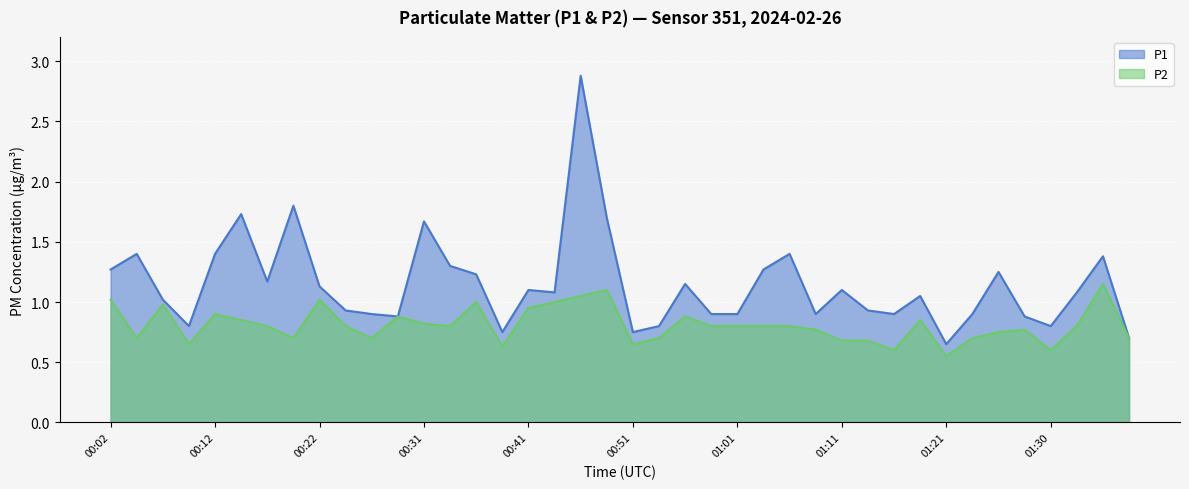

Reading left to right, what are all the values shown in this chart?

P1: 00:02=1.3	00:04=1.4	00:07=1.0	00:09=0.8	00:12=1.4	00:14=1.7	00:17=1.2	00:19=1.8	00:22=1.1	00:24=0.9	00:26=0.9	00:29=0.9	00:31=1.7	00:34=1.3	00:36=1.2	00:39=0.8	00:41=1.1	00:44=1.1	00:46=2.9	00:49=1.7	00:51=0.8	00:53=0.8	00:56=1.1	00:58=0.9	01:01=0.9	01:03=1.3	01:06=1.4	01:08=0.9	01:11=1.1	01:13=0.9	01:16=0.9	01:18=1.1	01:21=0.7	01:23=0.9	01:25=1.2	01:28=0.9	01:30=0.8	01:33=1.1	01:35=1.4	01:38=0.7
P2: 00:02=1.0	00:04=0.7	00:07=1.0	00:09=0.7	00:12=0.9	00:14=0.8	00:17=0.8	00:19=0.7	00:22=1.0	00:24=0.8	00:26=0.7	00:29=0.9	00:31=0.8	00:34=0.8	00:36=1.0	00:39=0.6	00:41=0.9	00:44=1.0	00:46=1.1	00:49=1.1	00:51=0.7	00:53=0.7	00:56=0.9	00:58=0.8	01:01=0.8	01:03=0.8	01:06=0.8	01:08=0.8	01:11=0.7	01:13=0.7	01:16=0.6	01:18=0.8	01:21=0.6	01:23=0.7	01:25=0.8	01:28=0.8	01:30=0.6	01:33=0.8	01:35=1.1	01:38=0.7